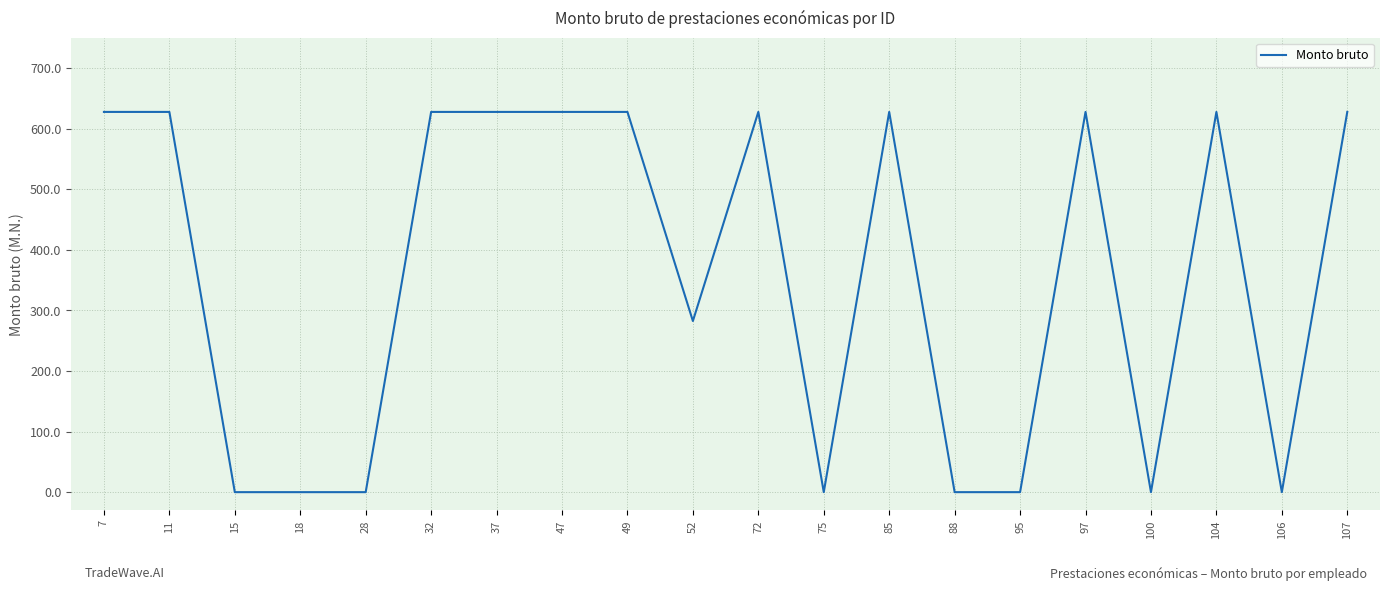

What is the maximum value shown in the chart?

627.5